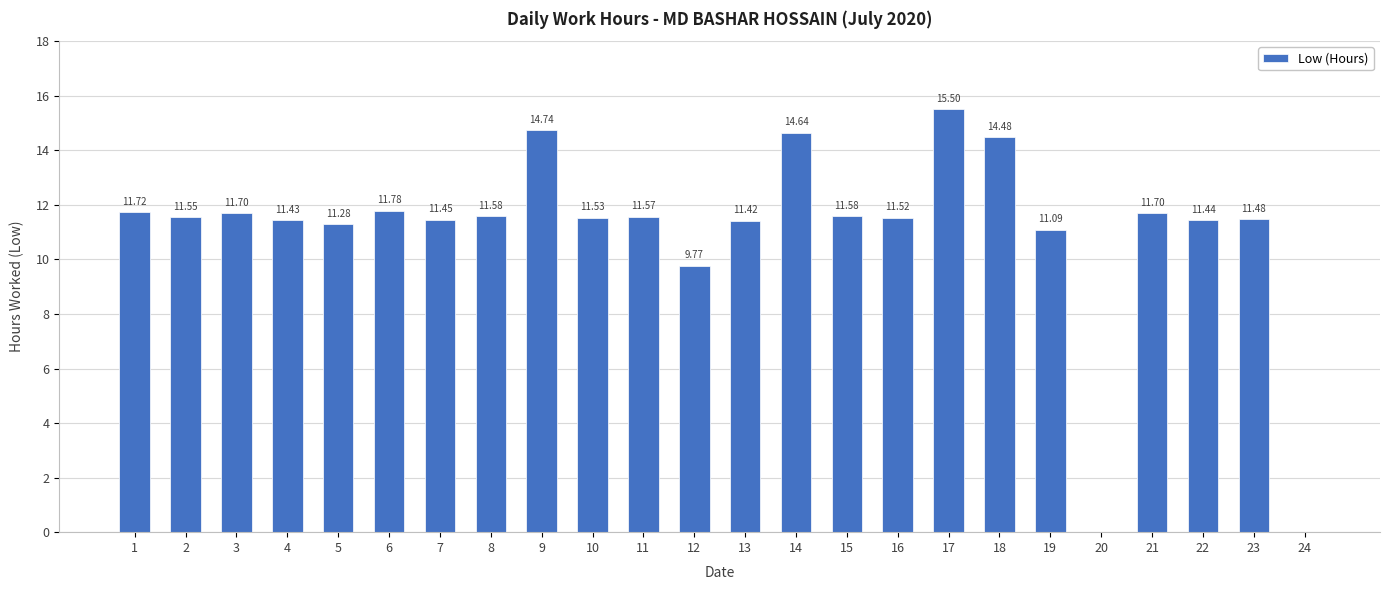

What is the ratio of the value at 23 to the value at 3?

1.0